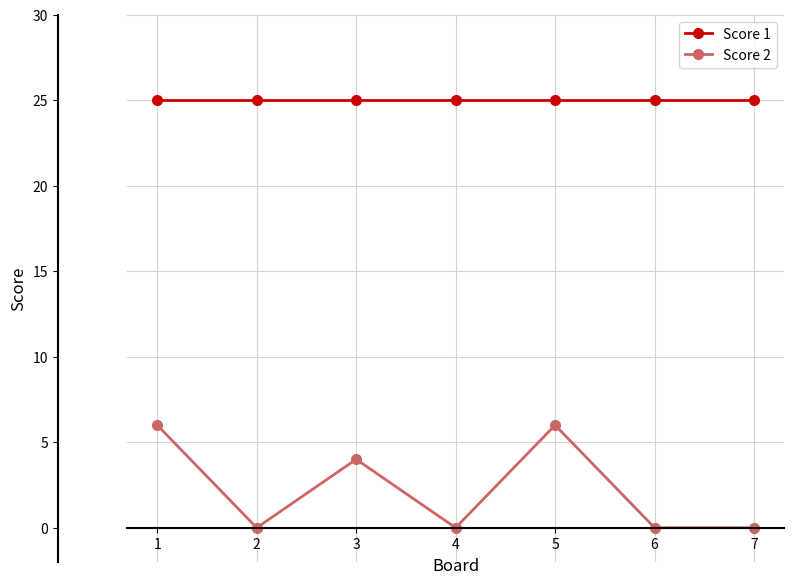

Reading right to left, list all the values displayed in this chart.

Score 1: 25	25	25	25	25	25	25
Score 2: 0	0	6	0	4	0	6